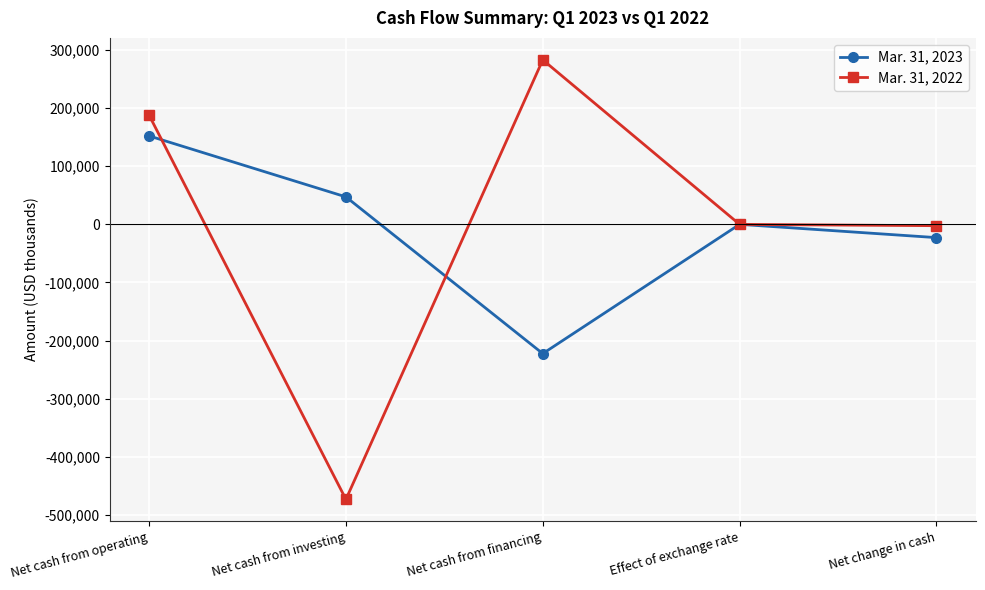

Read the Mar. 31, 2023 value at Net cash from operating.

152241